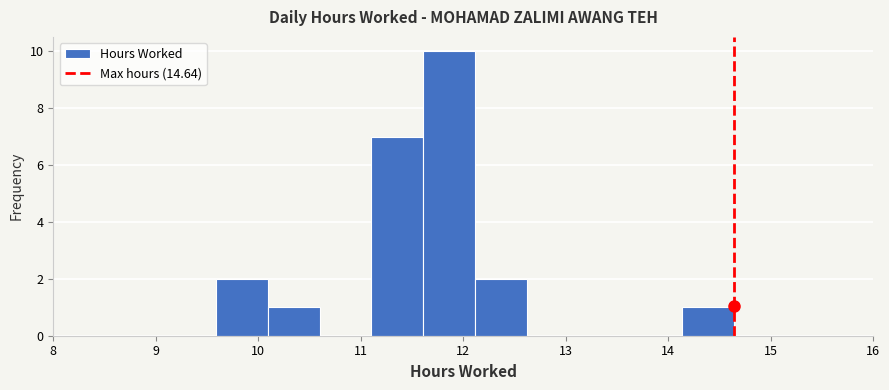

Reading left to right, transcribe this chart: for each bar, give the range it covers on the x-axis and its height. Neither the bar edges nor the heights are printed on the chart, so give them approximately, as read against the axes.

9.6 to 10.1: 2
10.1 to 10.6: 1
10.6 to 11.1: 0
11.1 to 11.6: 7
11.6 to 12.1: 10
12.1 to 12.6: 2
12.6 to 13.1: 0
13.1 to 13.6: 0
13.6 to 14.1: 0
14.1 to 14.6: 1